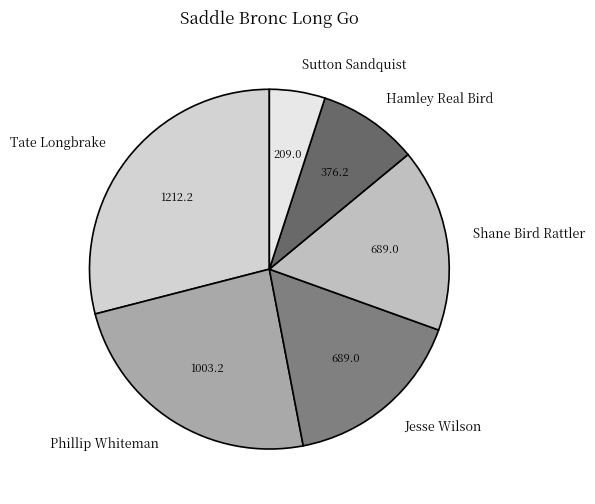

Does Tate Longbrake account for over 50% of the chart?

No